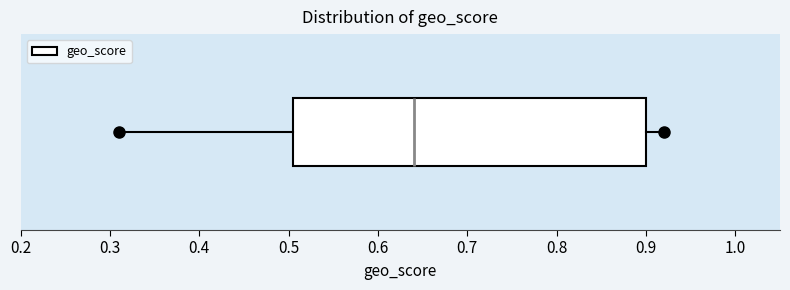

Transcribe this box plot: give where the median line is, the range the box spans, and where the two whiskers end, as read against the x-axis. The values are not printed on the chart, so give them approximately, as read against the axis.

median 0.64, box 0.51 to 0.90, whiskers 0.31 to 0.92